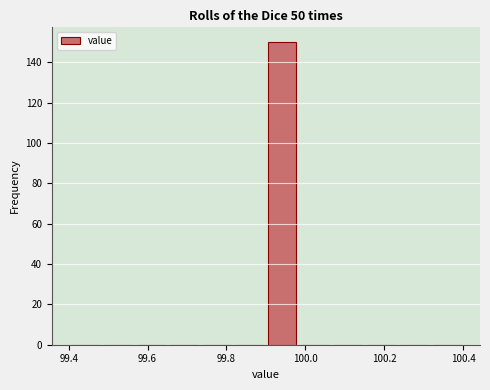

How tall is the bar that spans 99.90 to 99.98 on the x-axis? Neither the bar edges nor the heights are printed on the chart, so give them approximately, as read against the axes.

150